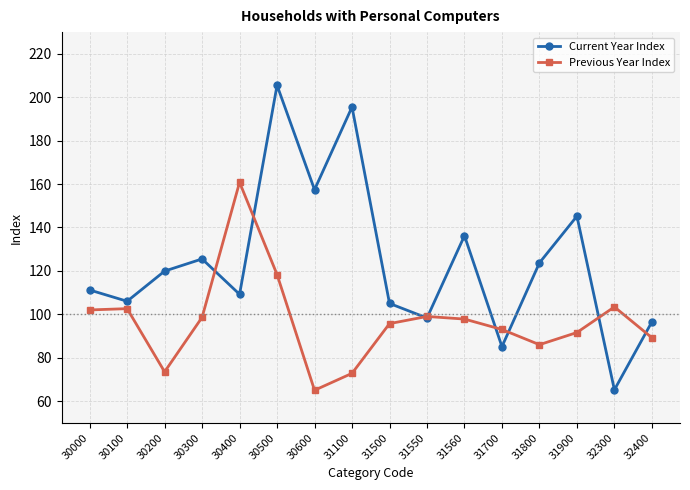

What is the spread (max minus min) of values at 30300?

26.9